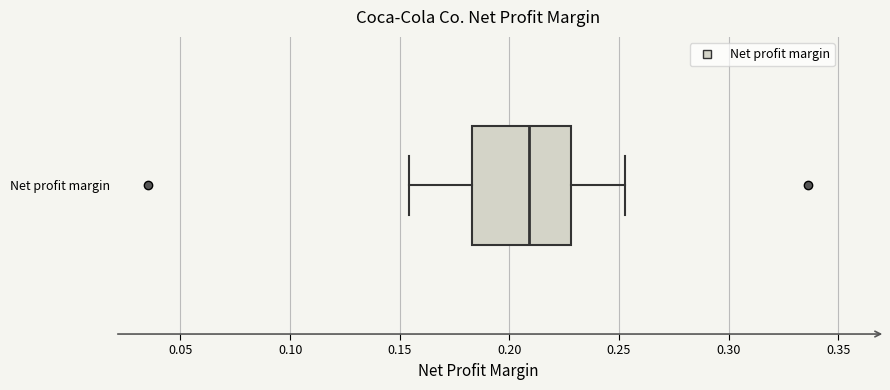

Read this box plot against the x-axis: the position of the median line, the range covered by the box, and the ends of both whiskers. The values are not printed on the chart, so give them approximately, as read against the axis.

median 0.210, box 0.185 to 0.230, whiskers 0.155 to 0.255